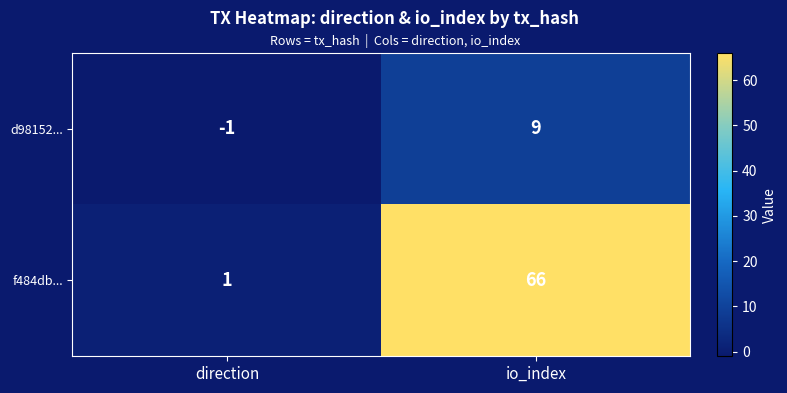

Which series has the widest spread of values?

f484db...